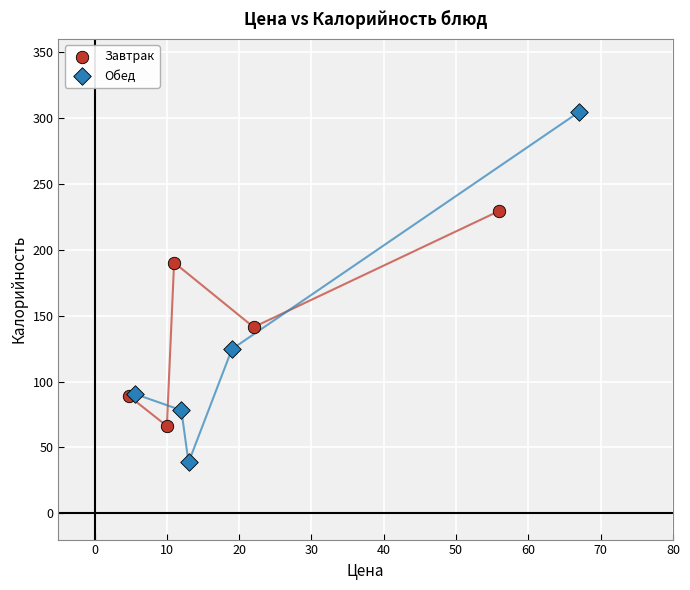

Which series has the largest Y range (max minus min)?

Обед